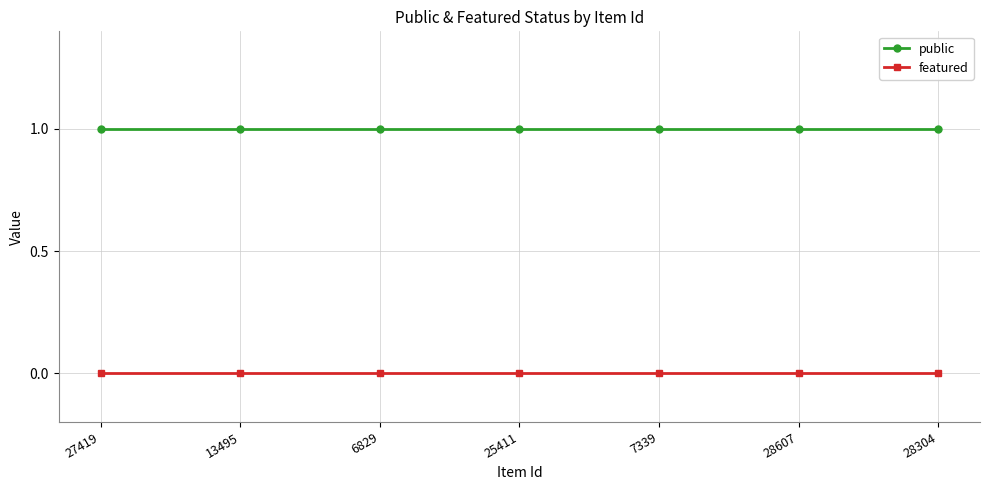

Is the value of public at 28607 greater than the value of featured at 25411?

Yes